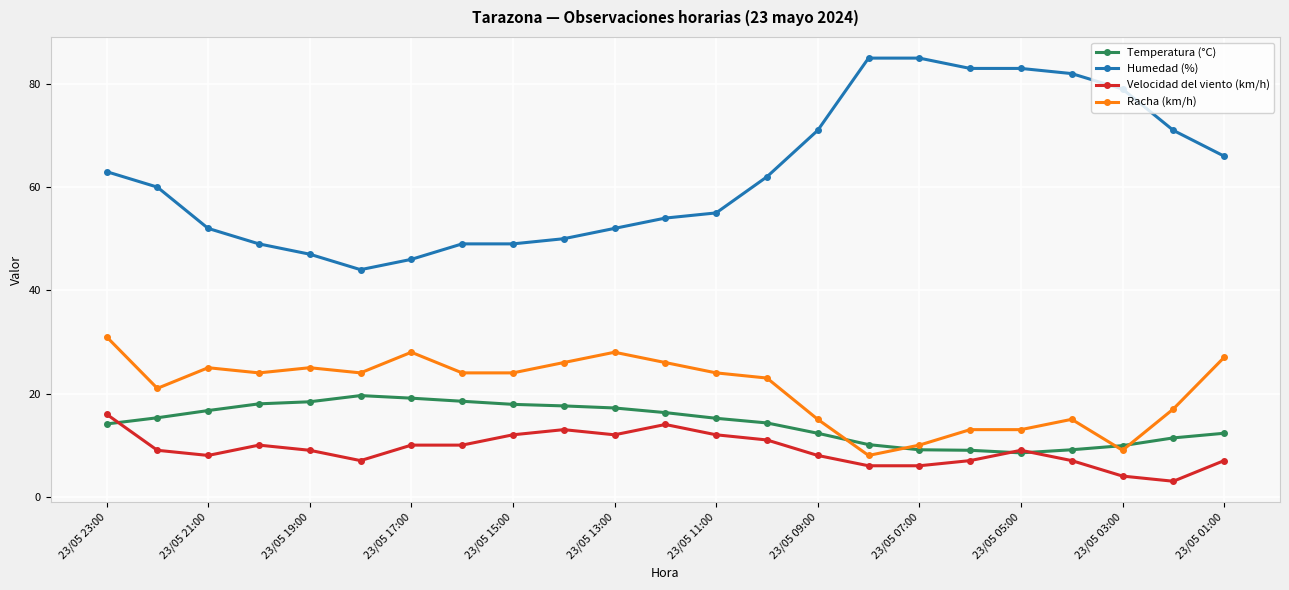

True or false: Temperatura (°C) and Humedad (%) cross at least once.

False